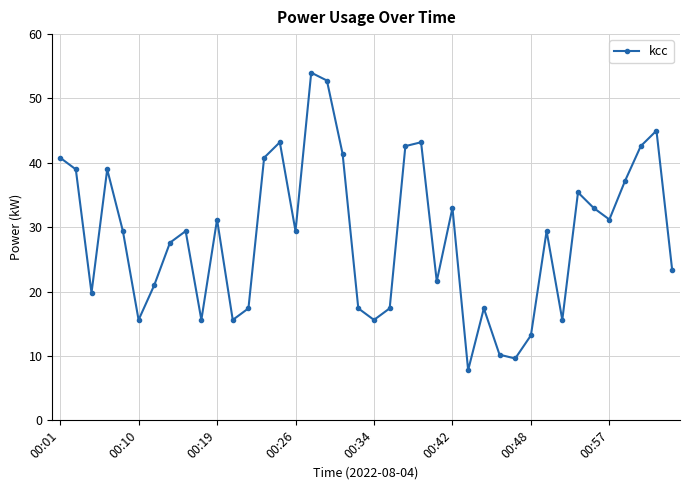

What is the value of the 31st point from the left?

13.2